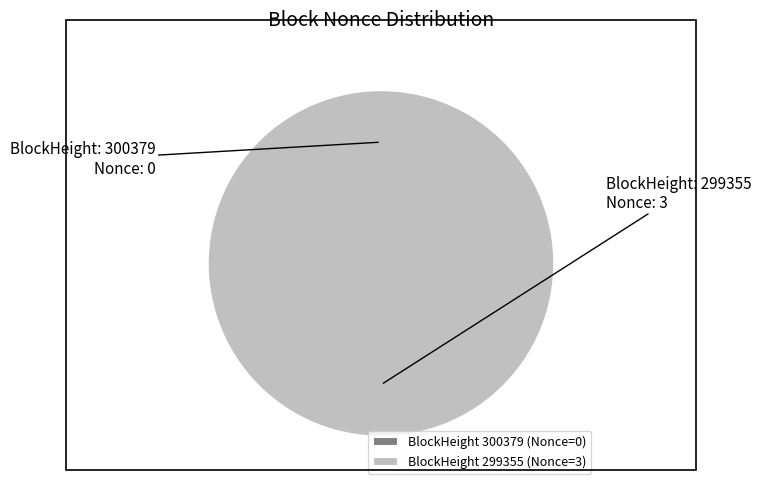

To the nearest percent, what portion does 299355 represent?

100%